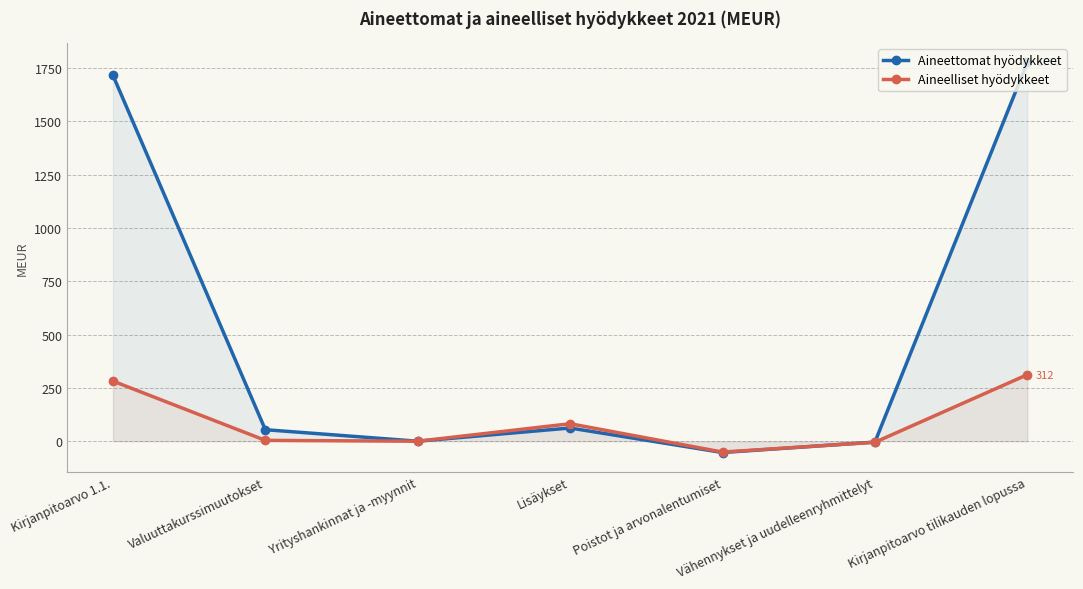

The value of Aineelliset hyödykkeet at Lisäykset is 82. True or false?

True